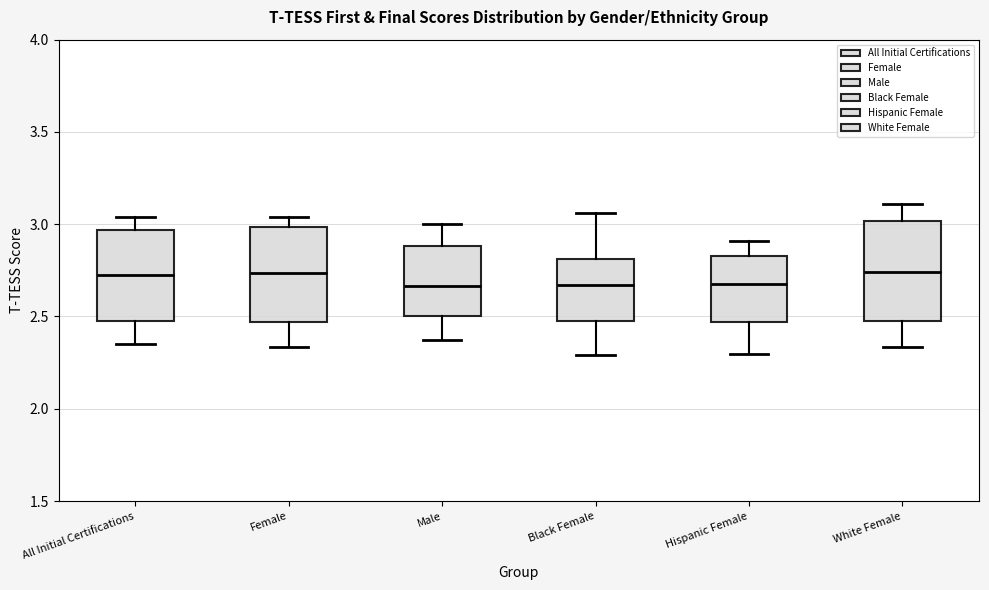

Where is the lower edge of the box for White Female on the y-axis? The values are not printed on the chart, so give them approximately, as read against the axis.

2.45